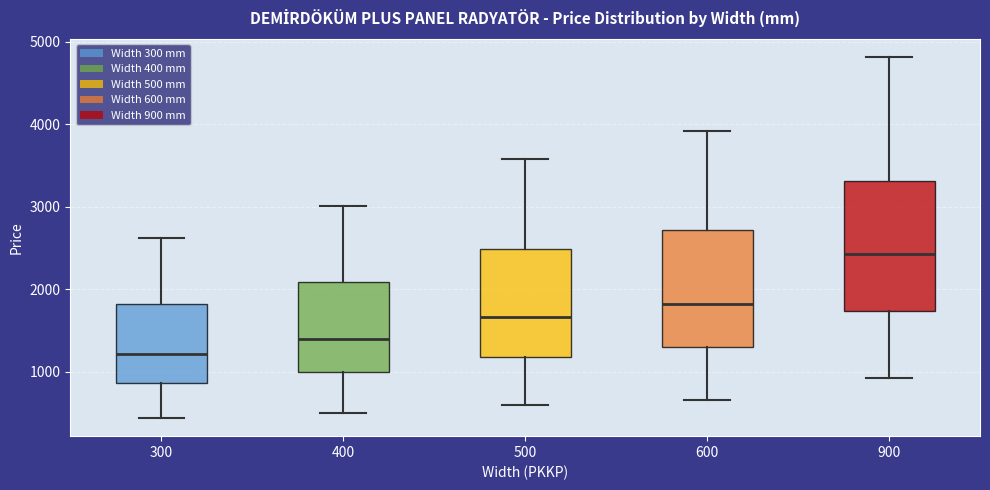

Which box has the highest median line?

900